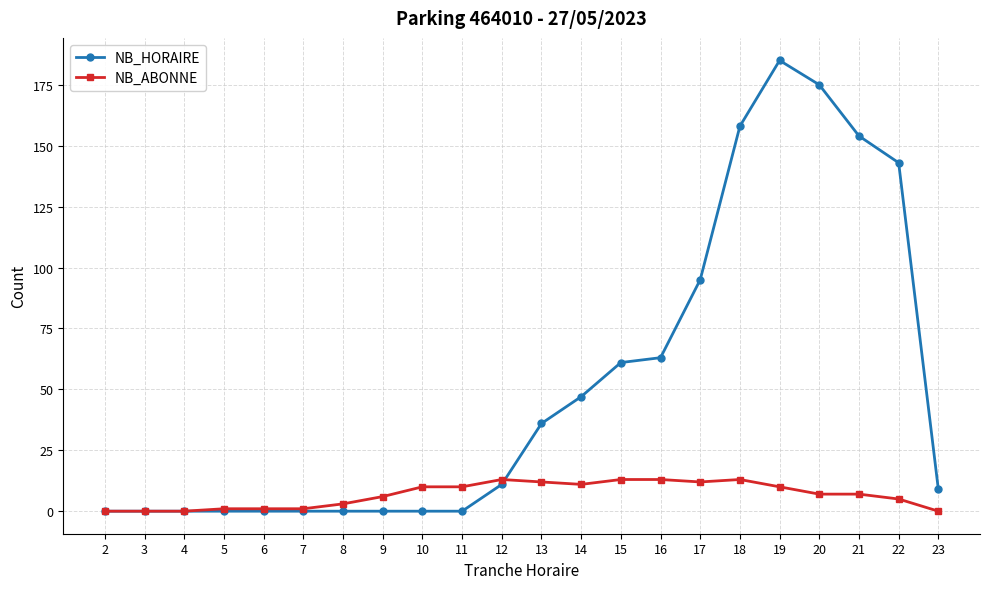

What is the difference between the maximum and minimum values in the NB_HORAIRE series?

185